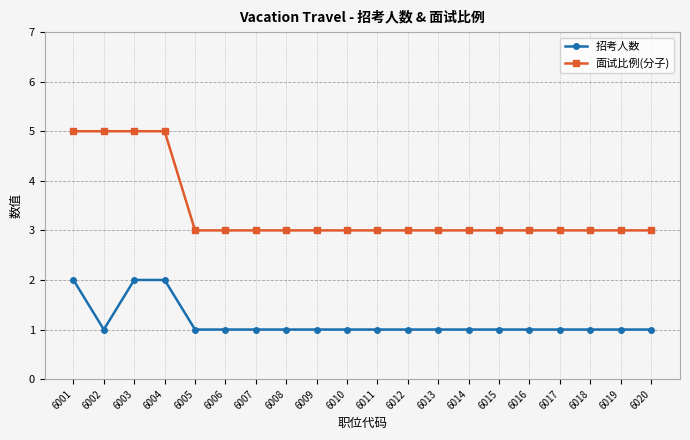

Which series has the largest range (max minus min)?

面试比例(分子)